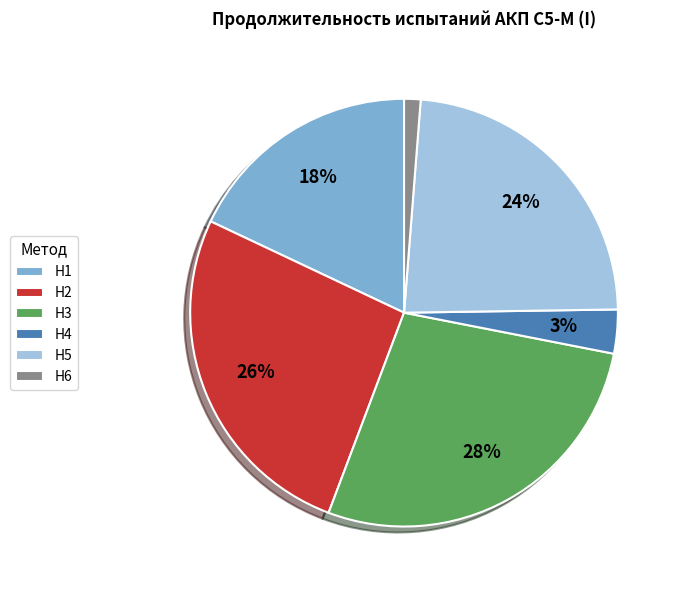

Do Н1 and Н4 together represent more than half of the pie?

No